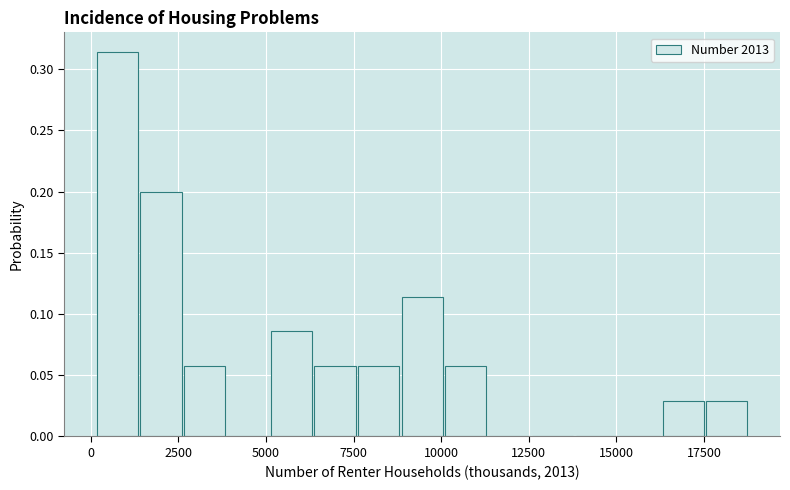

Around what value on the x-axis is the tallest bar? Give the approximate position of its centre, as read against the axis.

1000